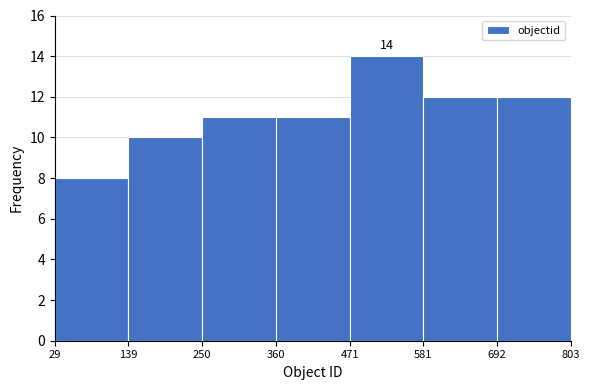

Over which range of the x-axis is the bar tallest?

471 to 581